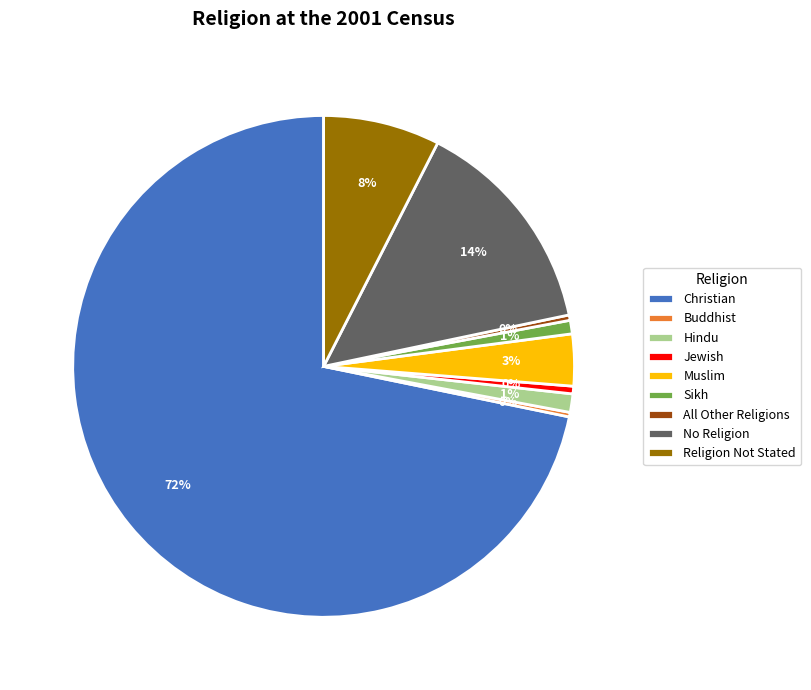

Count the number of slices in the pie.

9